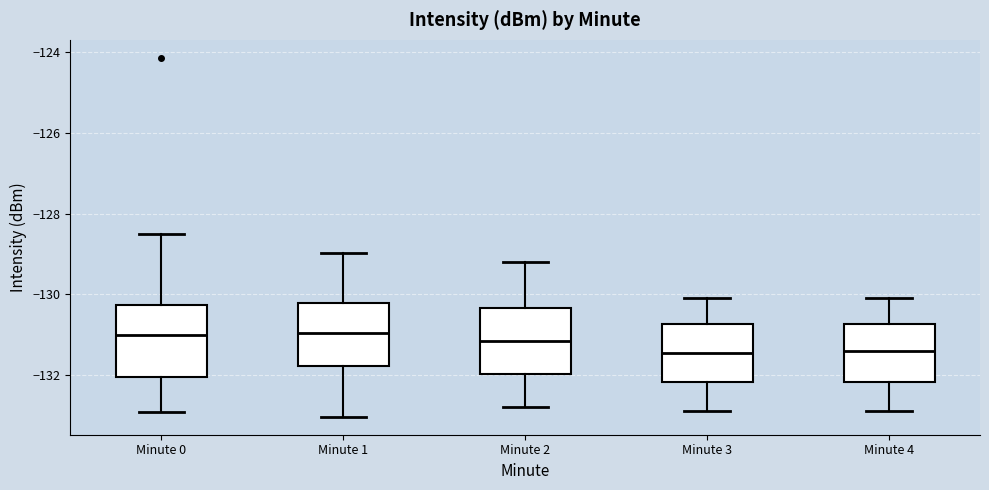

Where does the median line of the box for Minute 2 sit on the y-axis? The values are not printed on the chart, so give them approximately, as read against the axis.

-131.2